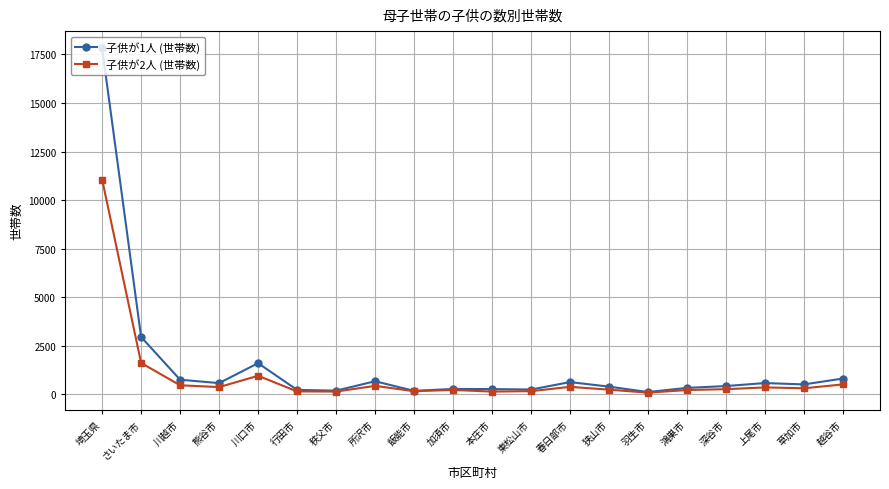

What value does the 子供が1人 (世帯数) series have at 行田市?

221